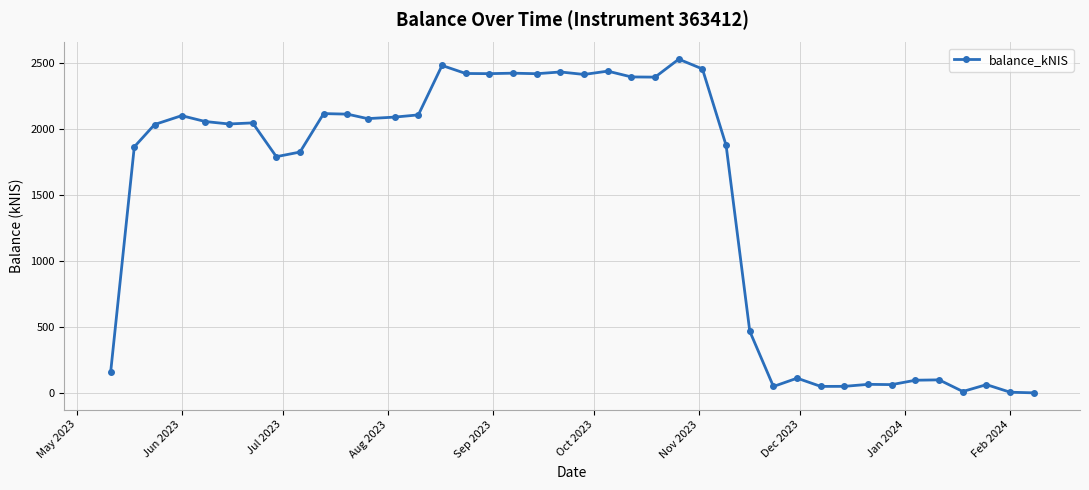

What is the greatest value displayed?

2527.0